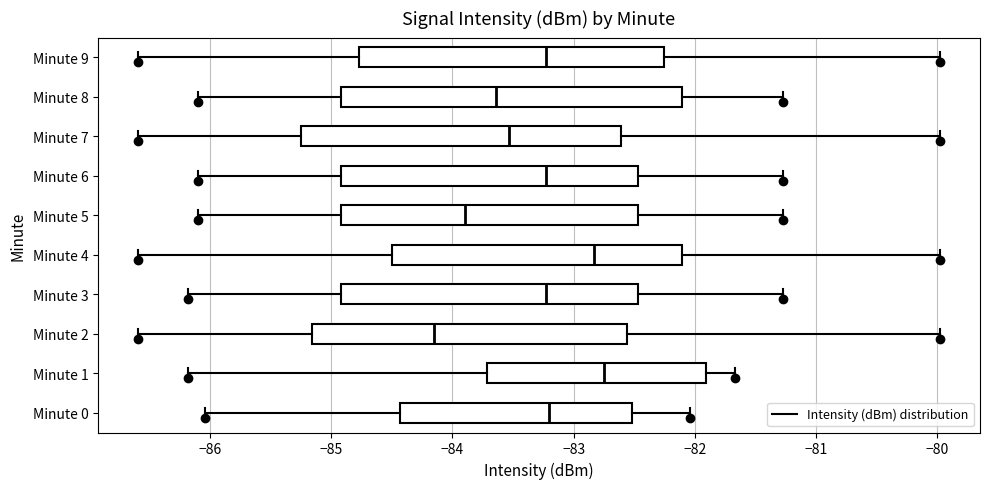

Reading bottom to top, transcribe this box plot: for each box, give where its median line is, the range the box spans, and where its two whiskers end, as read against the x-axis. The values are not printed on the chart, so give them approximately, as read against the axis.

Minute 0: median -83.2, box -84.4 to -82.5, whiskers -86.0 to -82.0
Minute 1: median -82.7, box -83.7 to -81.9, whiskers -86.2 to -81.7
Minute 2: median -84.1, box -85.2 to -82.6, whiskers -86.6 to -80.0
Minute 3: median -83.2, box -84.9 to -82.5, whiskers -86.2 to -81.3
Minute 4: median -82.8, box -84.5 to -82.1, whiskers -86.6 to -80.0
Minute 5: median -83.9, box -84.9 to -82.5, whiskers -86.1 to -81.3
Minute 6: median -83.2, box -84.9 to -82.5, whiskers -86.1 to -81.3
Minute 7: median -83.5, box -85.2 to -82.6, whiskers -86.6 to -80.0
Minute 8: median -83.6, box -84.9 to -82.1, whiskers -86.1 to -81.3
Minute 9: median -83.2, box -84.8 to -82.3, whiskers -86.6 to -80.0